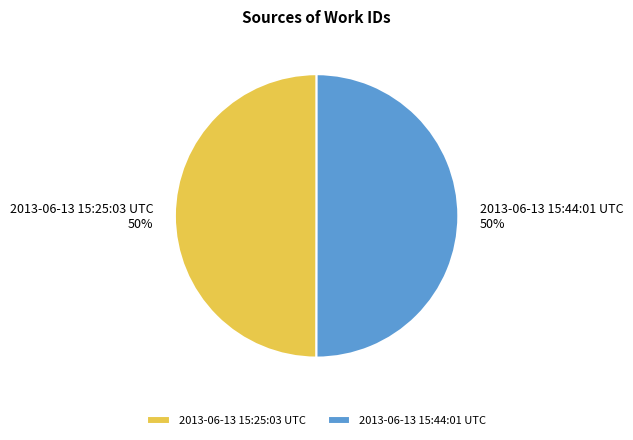

What percentage is the 2013-06-13 15:44:01 UTC slice, to the nearest percent?

50%